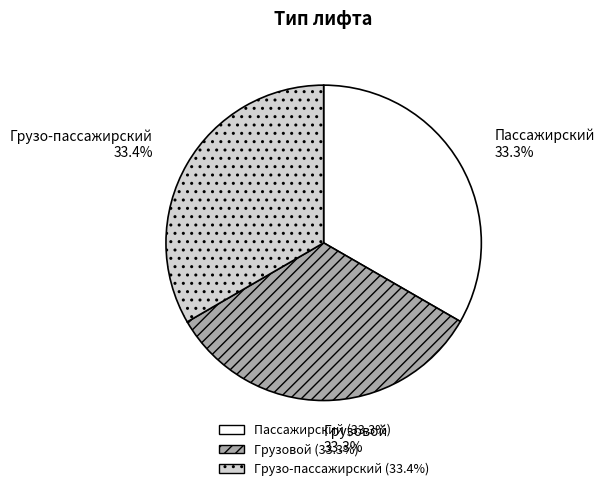

Is there any slice that represents more than half of the pie?

No